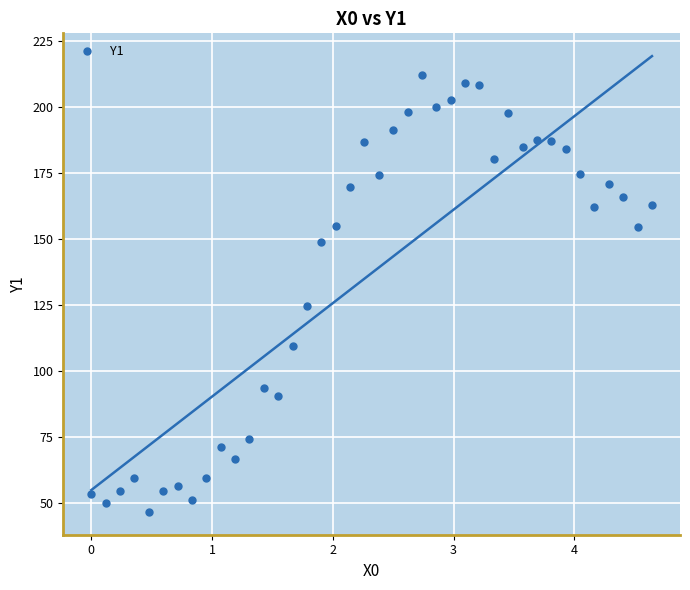

What is the range of X values (max minus min)?

4.6